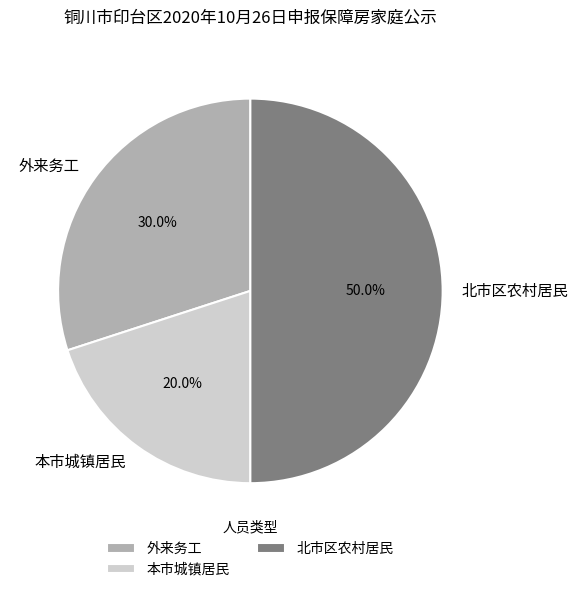

Does 本市城镇居民 account for over 50% of the chart?

No